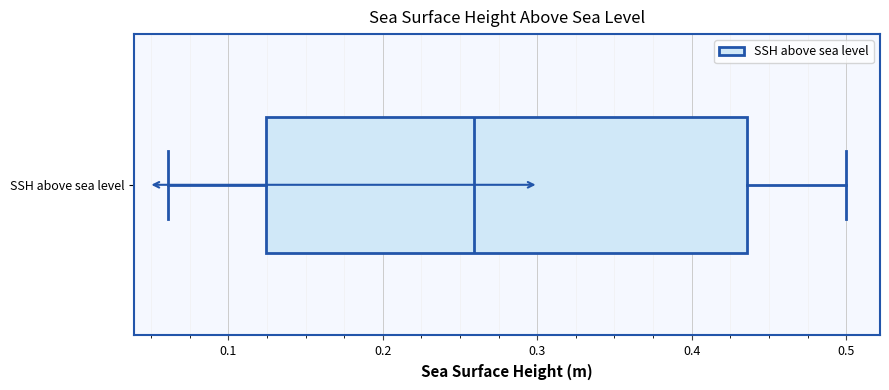

Read this box plot against the x-axis: the position of the median line, the range covered by the box, and the ends of both whiskers. The values are not printed on the chart, so give them approximately, as read against the axis.

median 0.26, box 0.12 to 0.44, whiskers 0.06 to 0.50